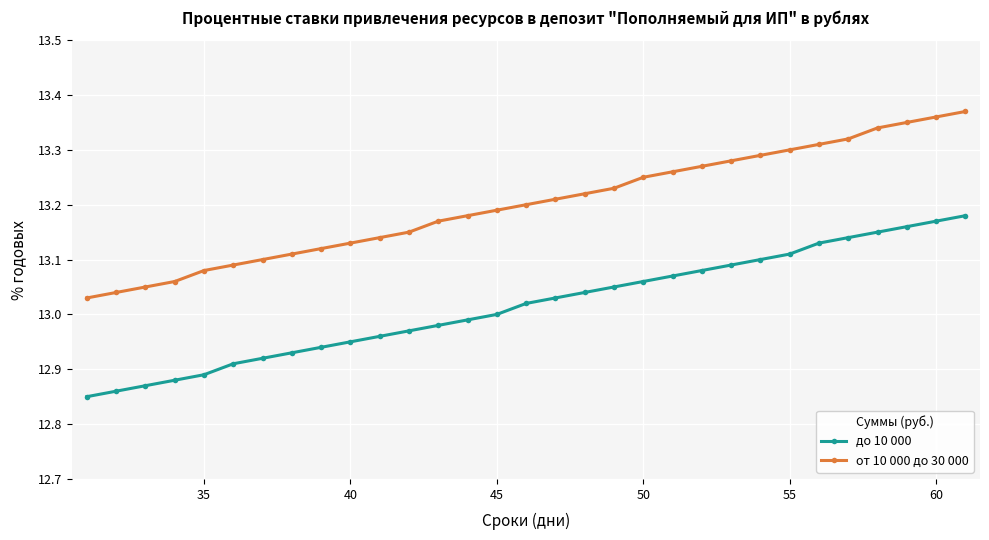

Which series has the largest range (max minus min)?

от 10 000 до 30 000